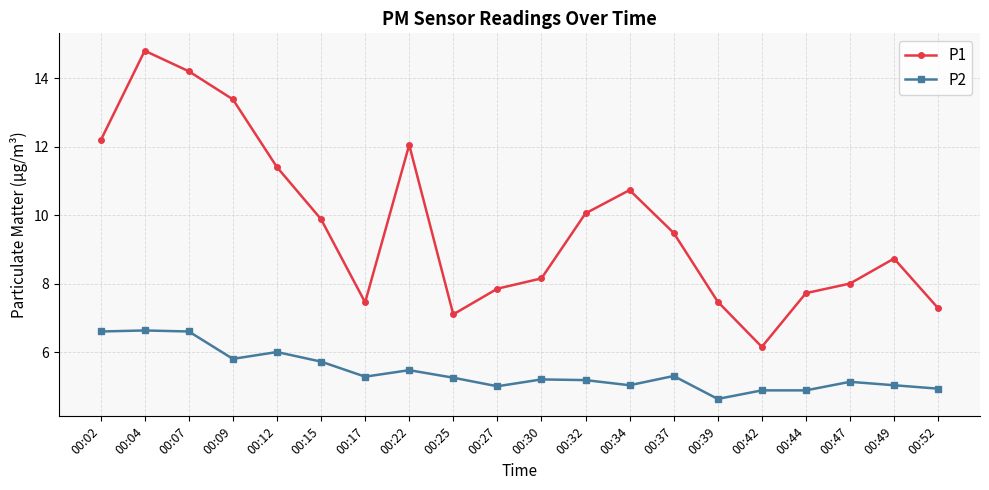

True or false: P2 and P1 intersect in this chart.

False